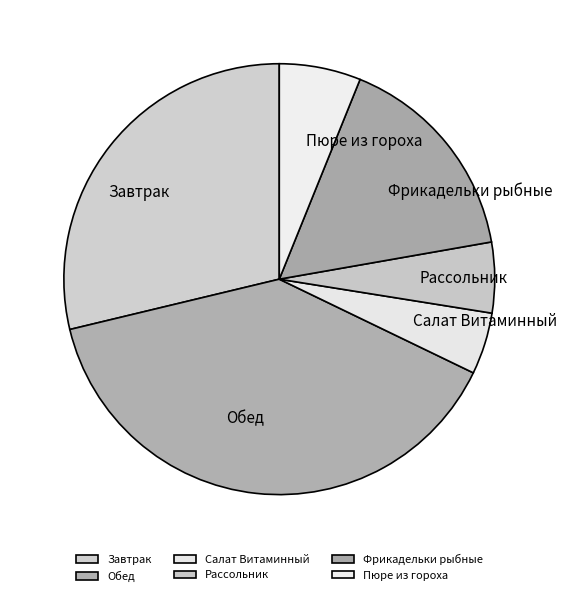

What is the smallest slice in the pie chart?

Салат Витаминный